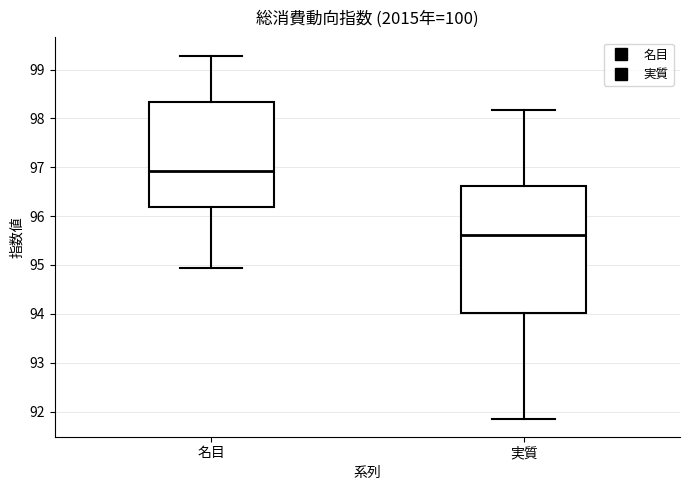

Which box is the tallest, from its lower edge to its upper edge?

実質